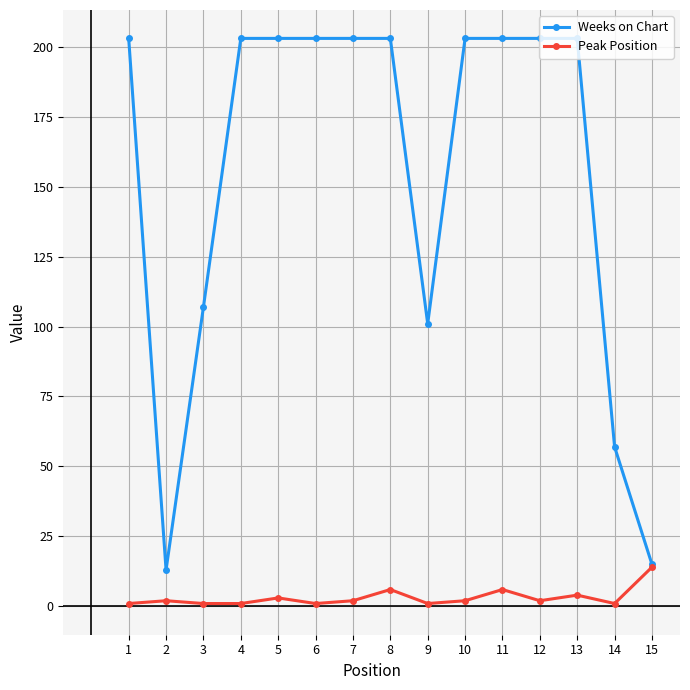

Which series has the widest spread of values?

Weeks on Chart